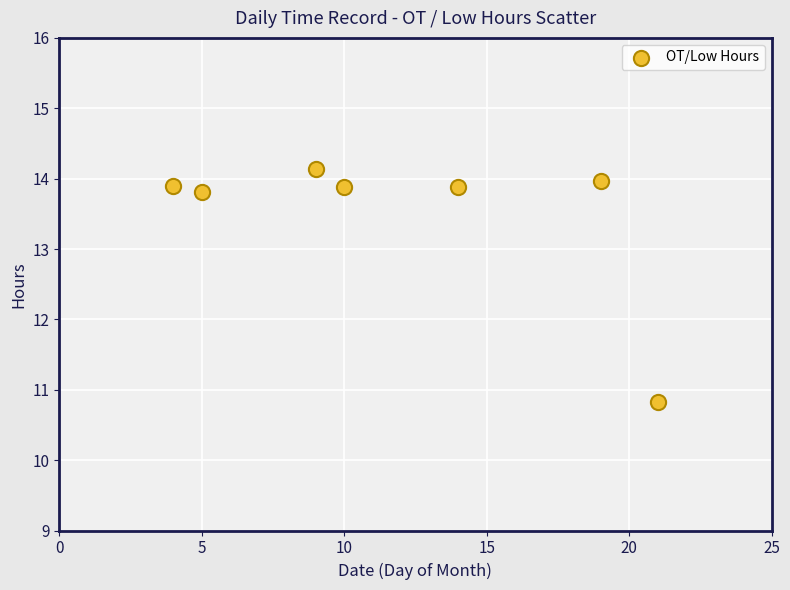

What Y value in the scatter plot is closest to 12?

10.8